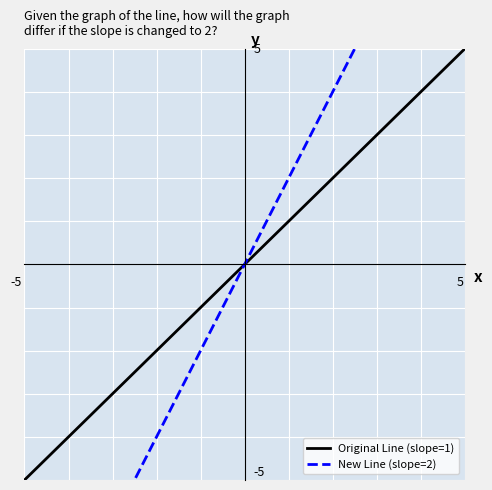

What is the value of the New Line (slope=2) point at the 3rd from the left?

-6